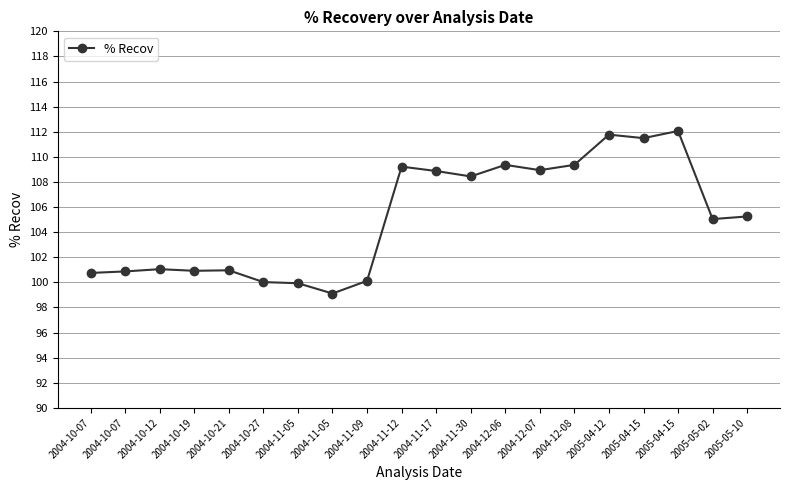

How many lines are shown in the chart?

1